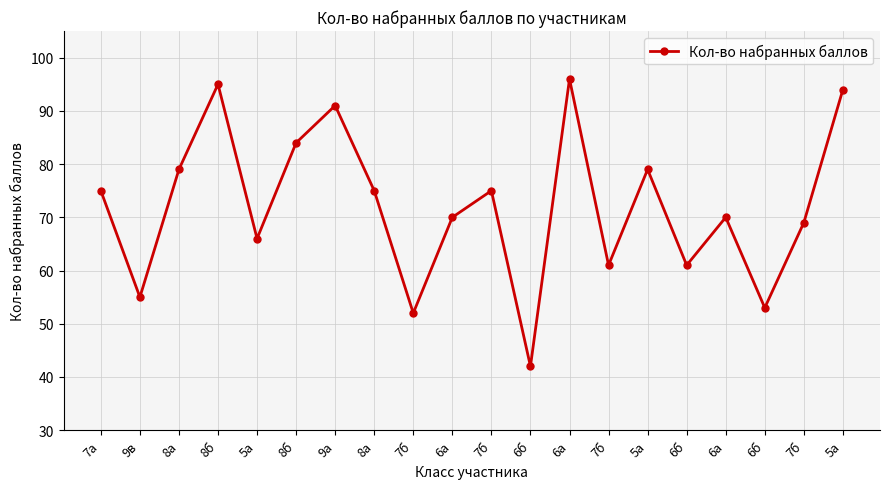

What is the sum of the values at 6б and 6а?

138